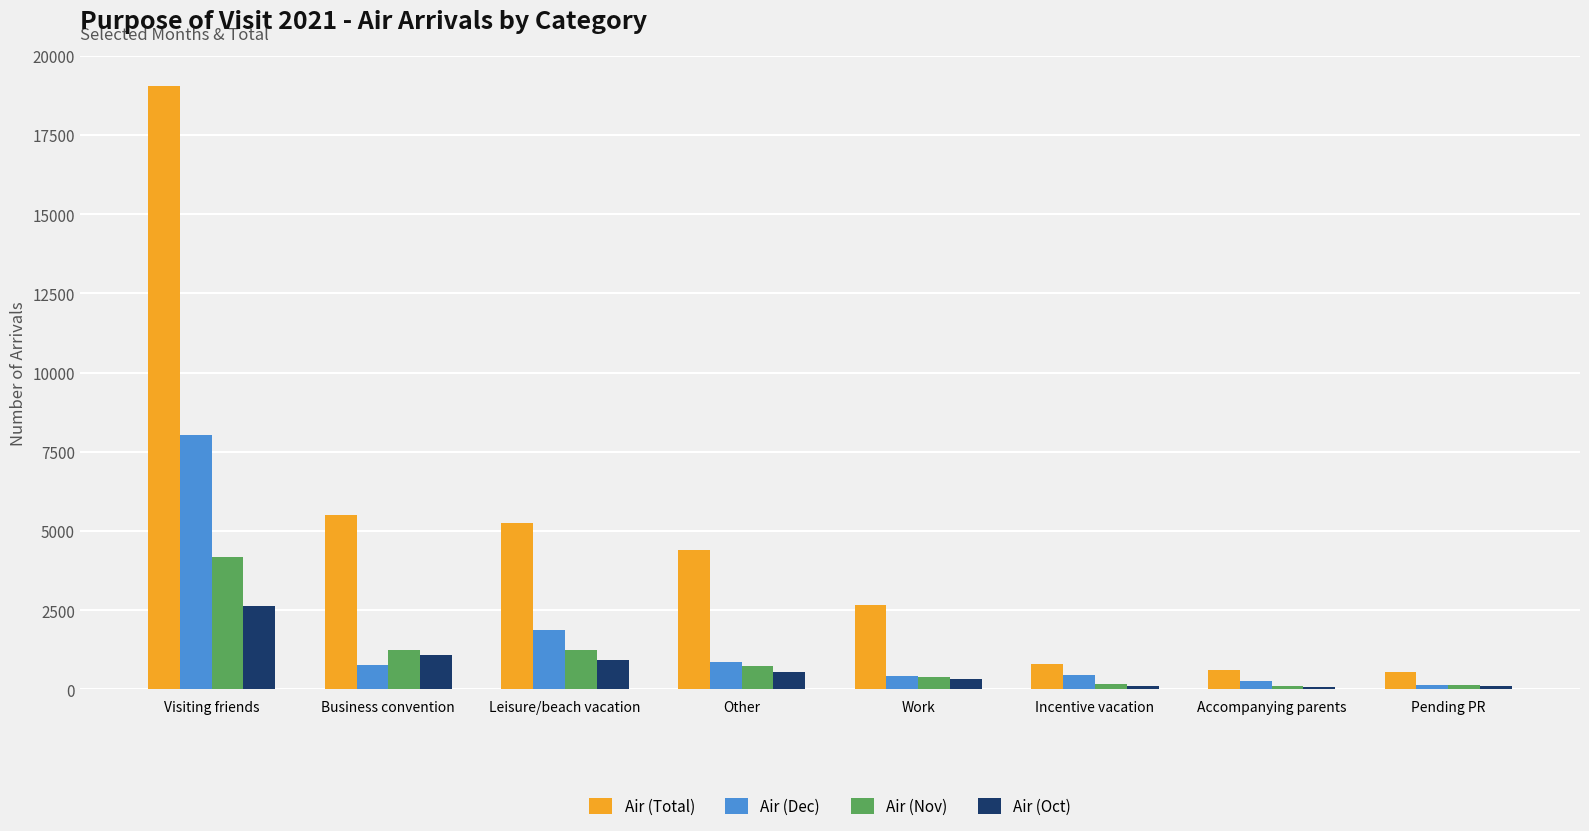

Which category has the highest value in the Air (Dec) series?

Visiting friends